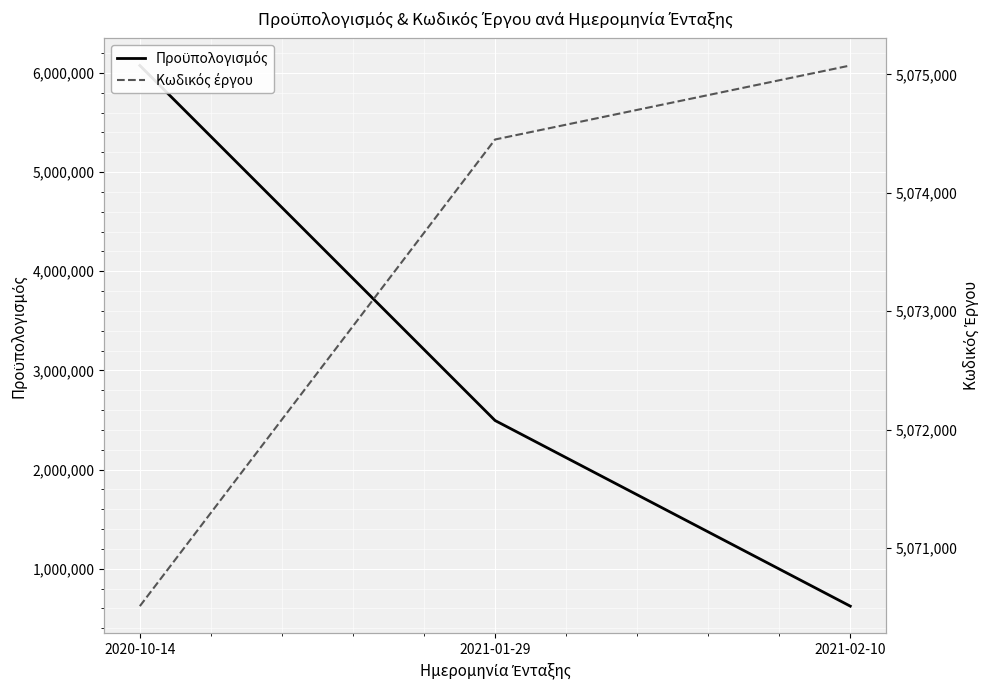

List the series in order of their overall mean, lowest first.

Προϋπολογισμός, Κωδικός έργου